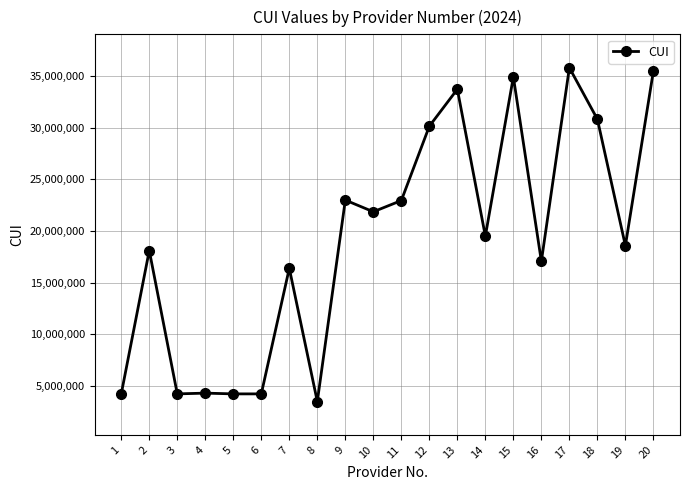

How many values are below 19500198?

10